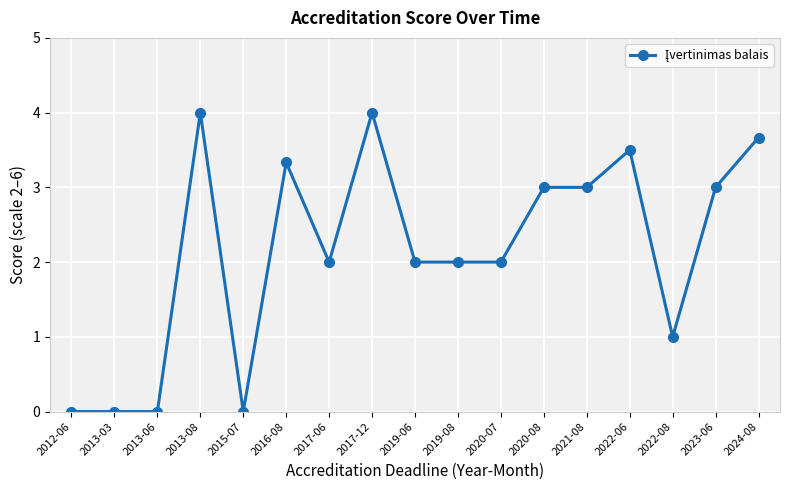

What is the value of the 11th point from the left?

2.0